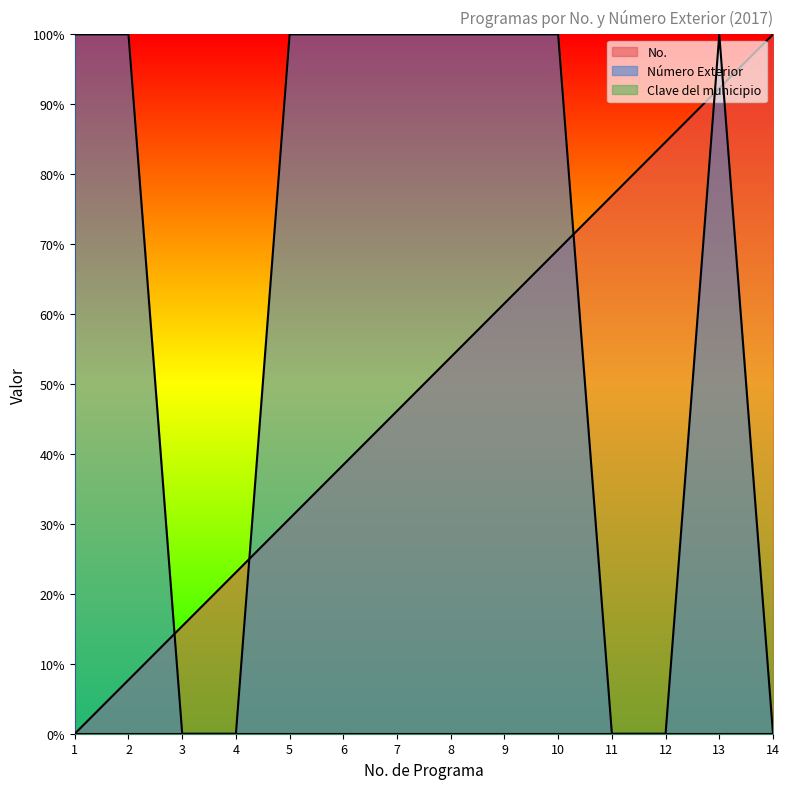

What is the sum of all No. values?

7.0